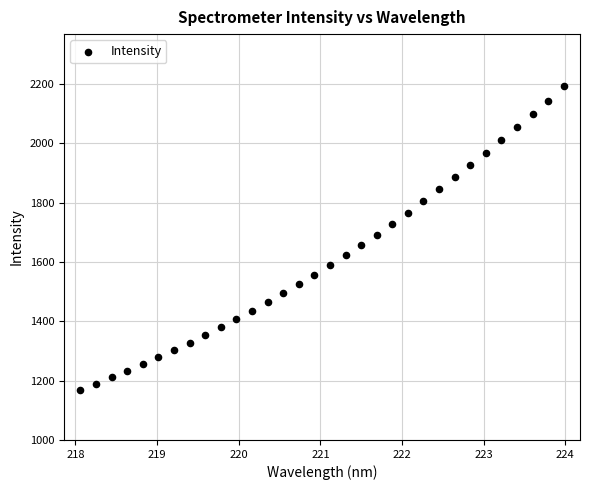

What is the range of X values (max minus min)?

5.9